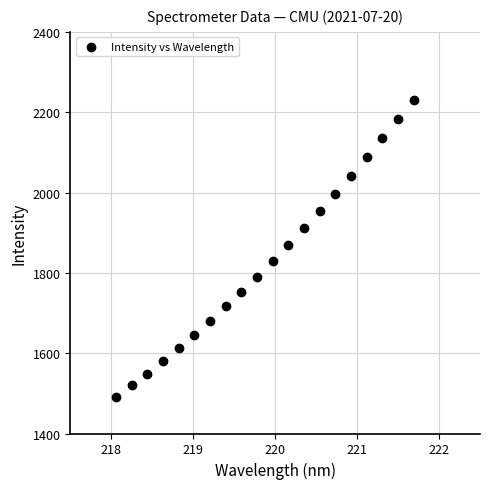

What is the range of X values (max minus min)?

3.6